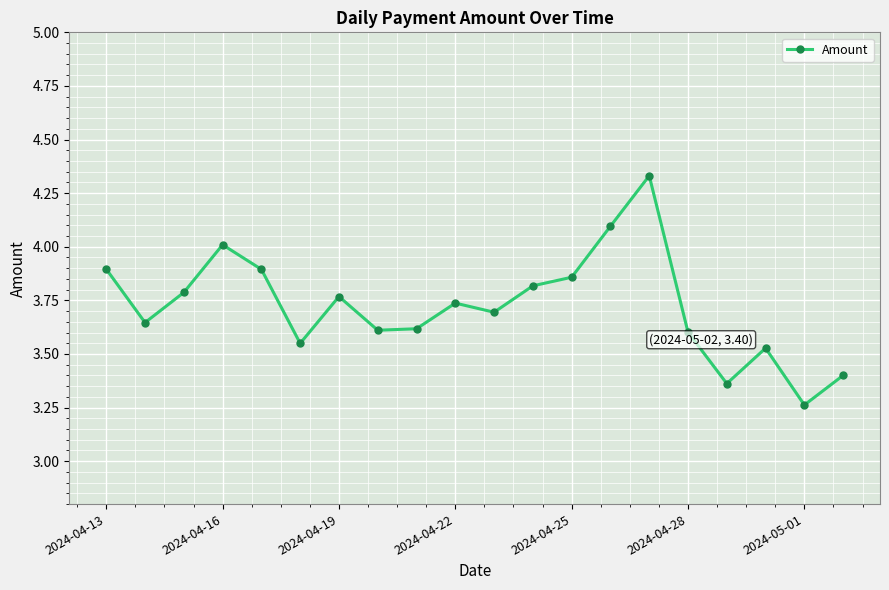

What is the difference between the second highest and minimum values?

0.8